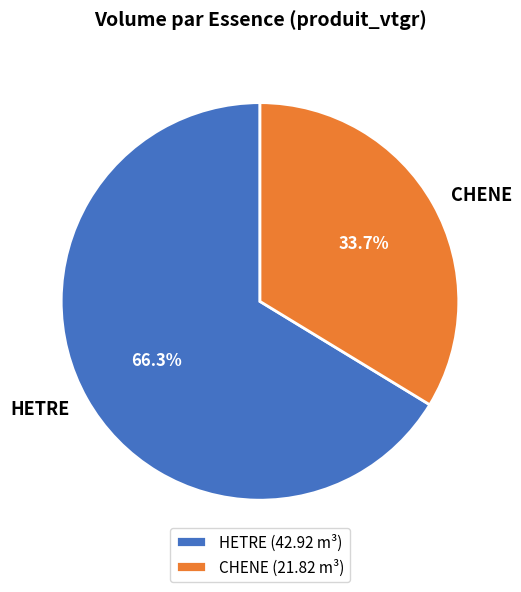

Is the sum of CHENE and HETRE greater than half?

Yes